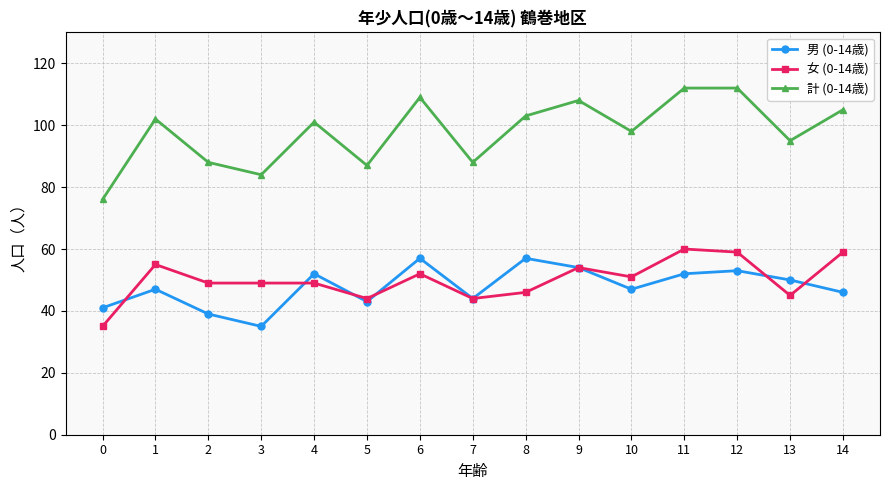

Reading left to right, what are all the values shown in this chart?

男 (0-14歳): 41	47	39	35	52	43	57	44	57	54	47	52	53	50	46
女 (0-14歳): 35	55	49	49	49	44	52	44	46	54	51	60	59	45	59
計 (0-14歳): 76	102	88	84	101	87	109	88	103	108	98	112	112	95	105